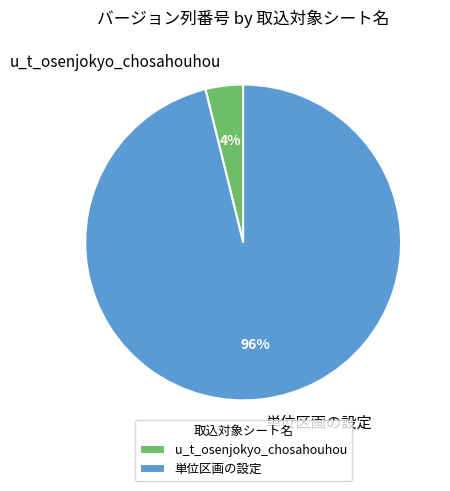

Which category has the biggest portion of the pie?

単位区画の設定